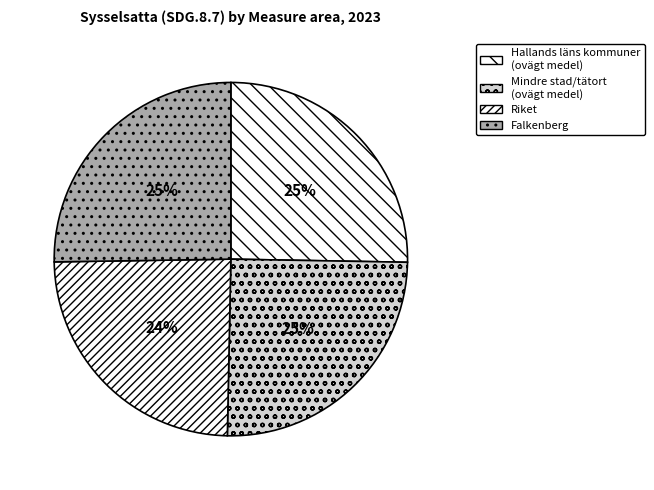

Count the number of slices in the pie.

4